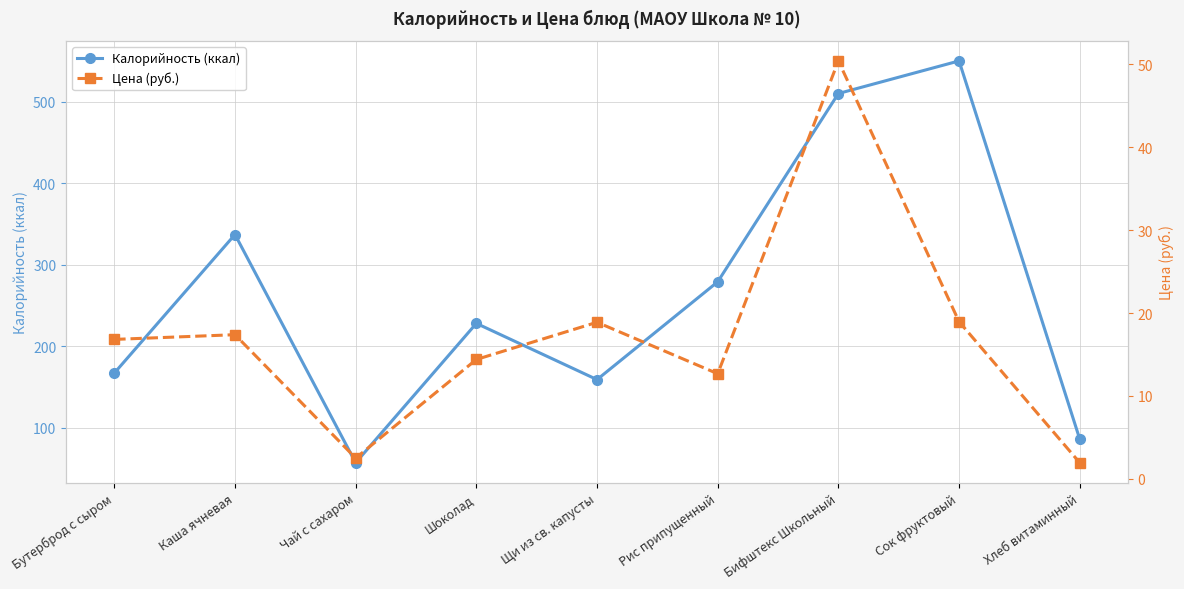

What value does the Калорийность (ккал) series have at Чай с сахаром?

57